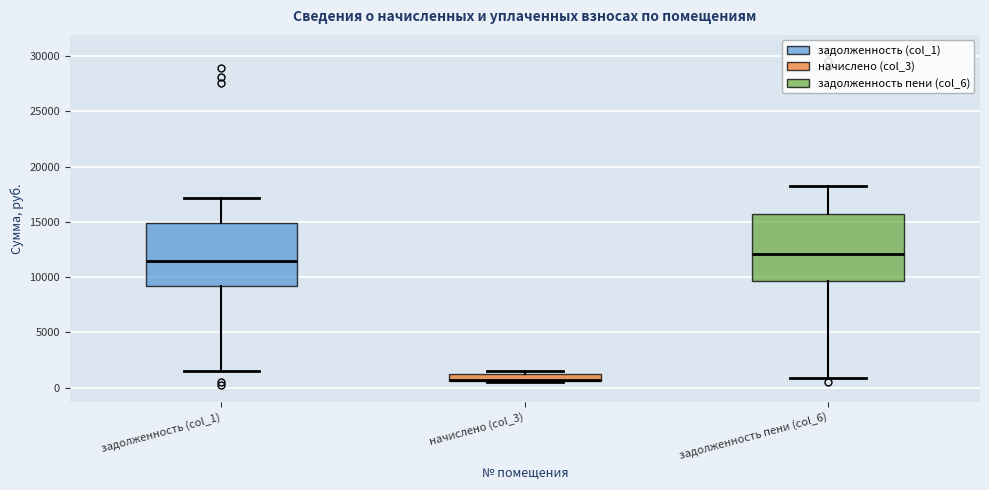

Where is the lower edge of the box for задолженность пени (col_6) on the y-axis? The values are not printed on the chart, so give them approximately, as read against the axis.

9500